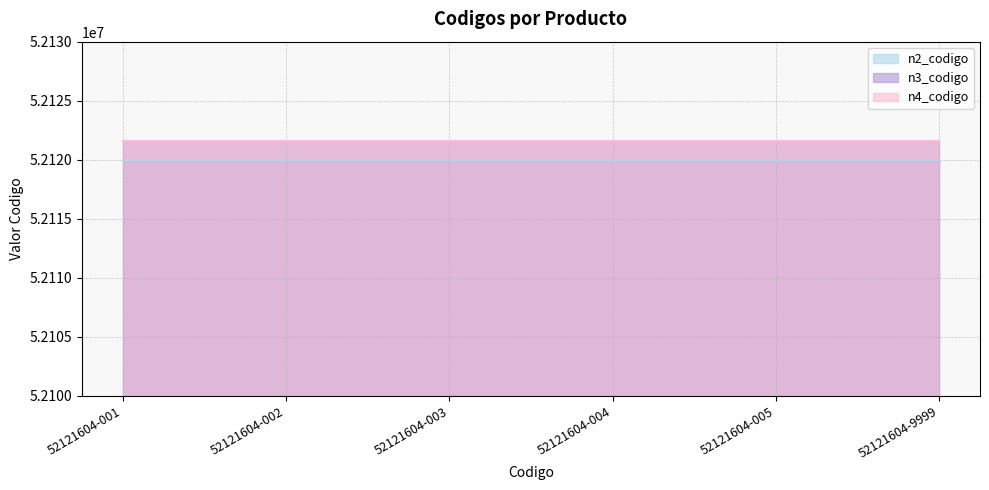

The value of n3_codigo at 52121604-9999 is 85109164. True or false?

False